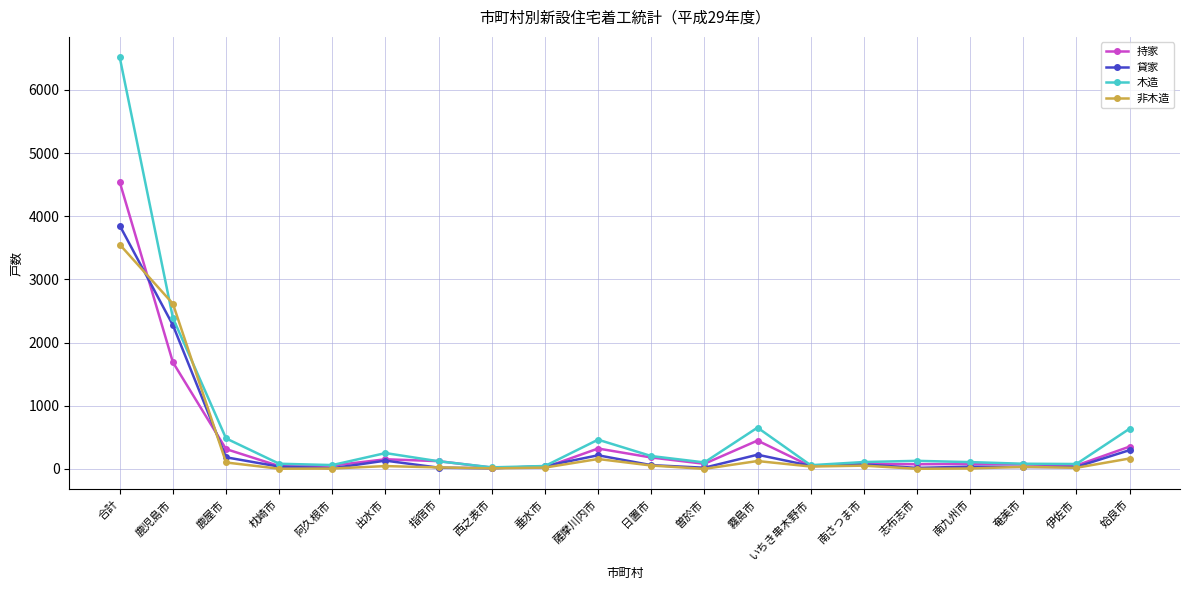

Where is 貸家 nearest to the value 1930?

鹿児島市